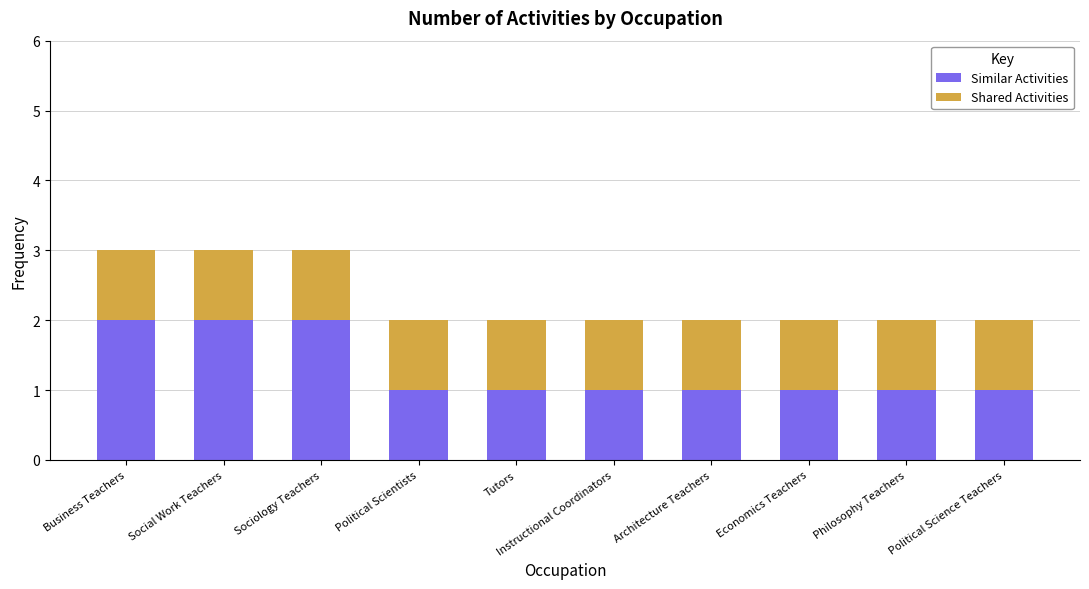

Is it true that Similar Activities equals 1 at Philosophy Teachers?

True